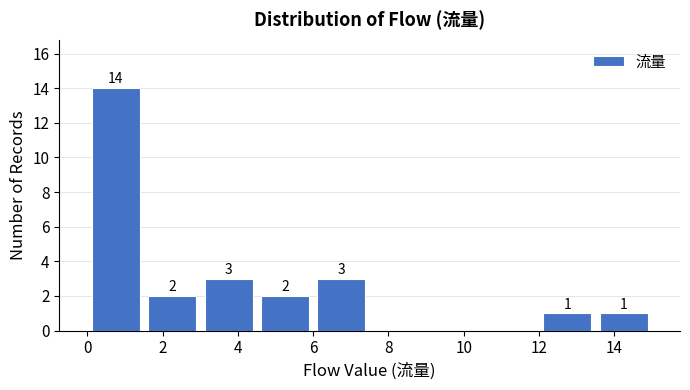

Over which range of the x-axis is the bar tallest?

0.0 to 1.5